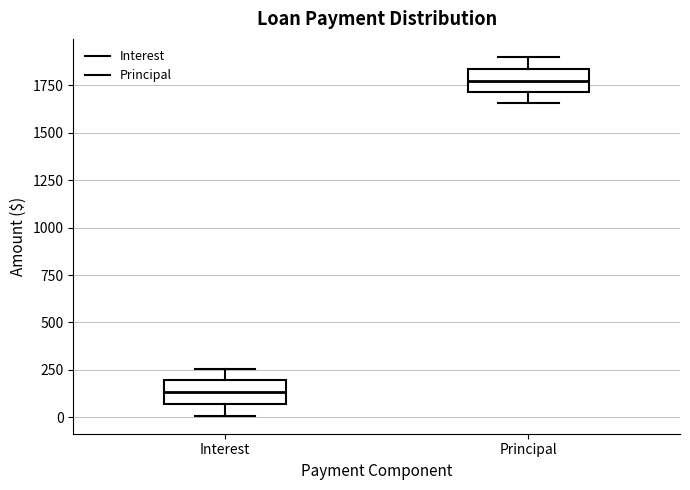

Which box has the highest median line?

Principal